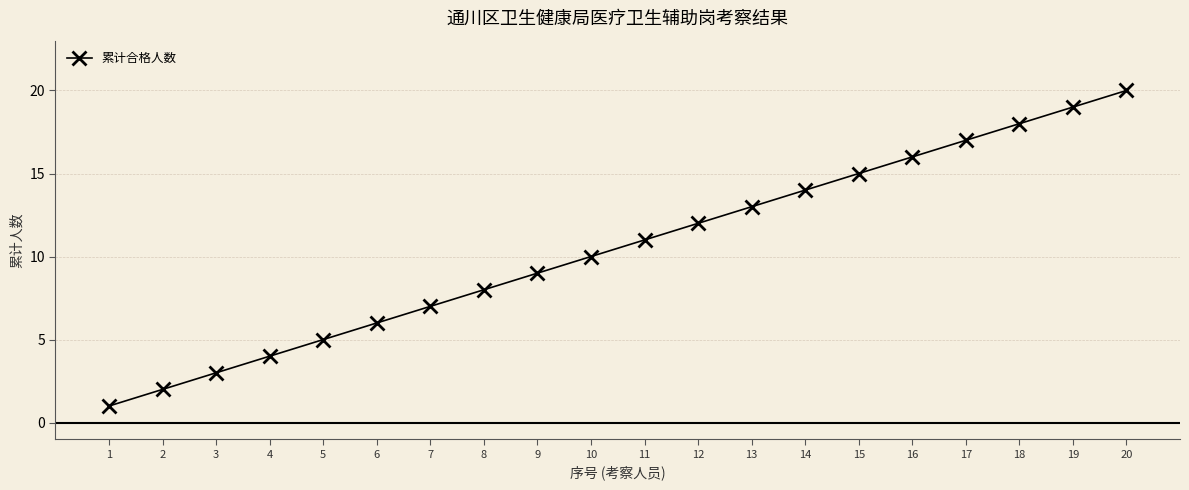

What is the sum of the values at 4 and 12?

16